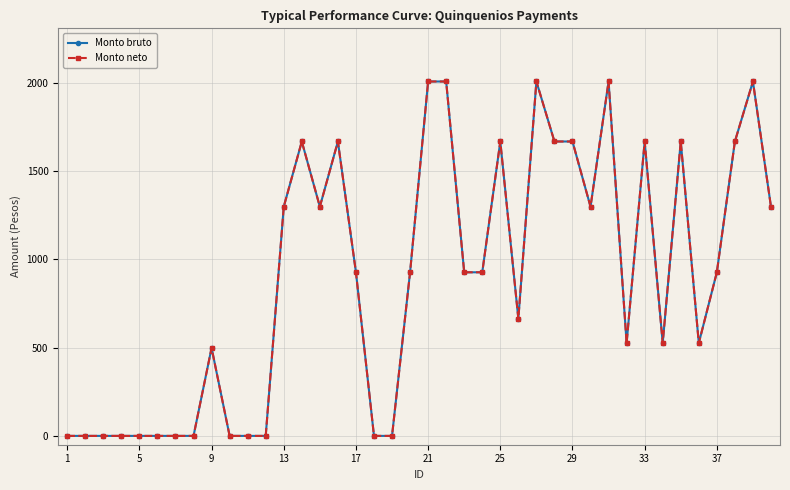

Is this an area chart (filled region under the line)?

No